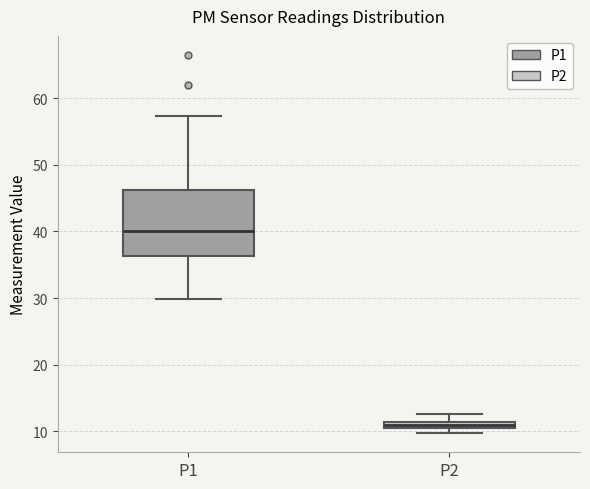

Which box's median line is the highest?

P1